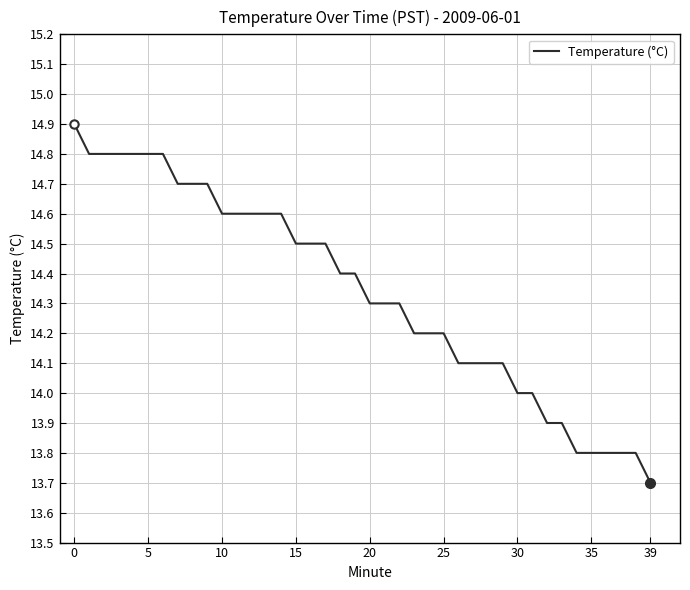

What is the sum of all values?

573.5